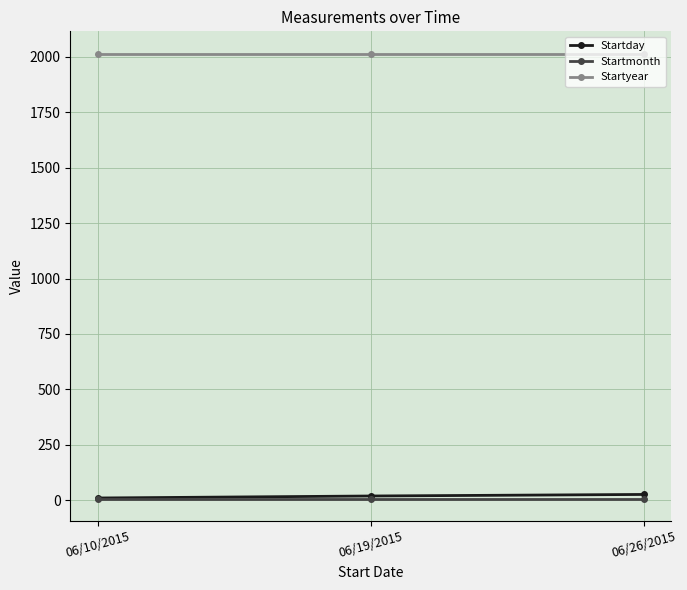

What is the label of the 2nd point from the right?

06/19/2015